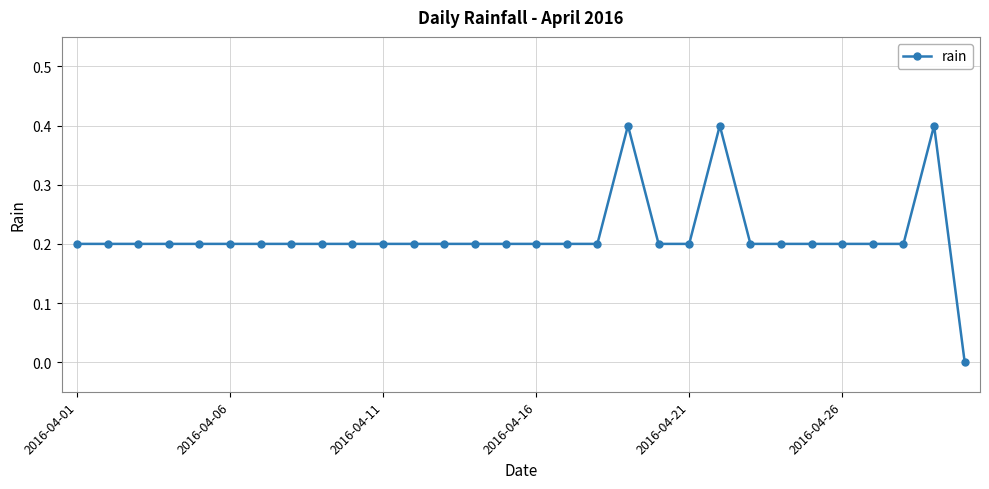

What is the difference between the maximum and minimum values?

0.4